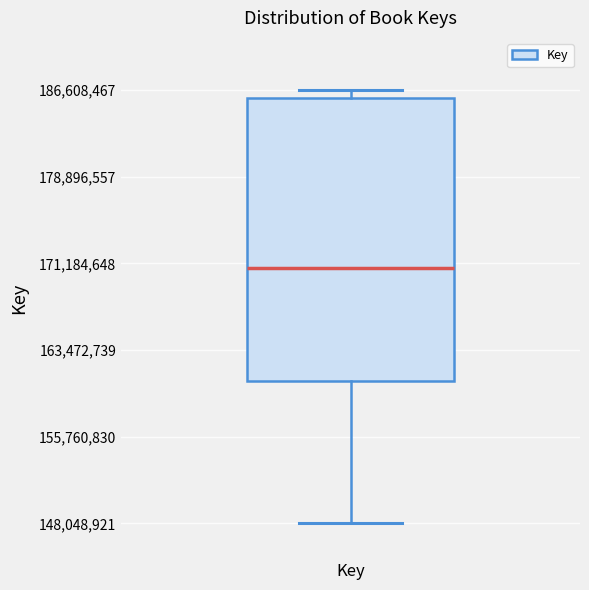

Where is the lower edge of the box for Key on the y-axis? The values are not printed on the chart, so give them approximately, as read against the axis.

161000000